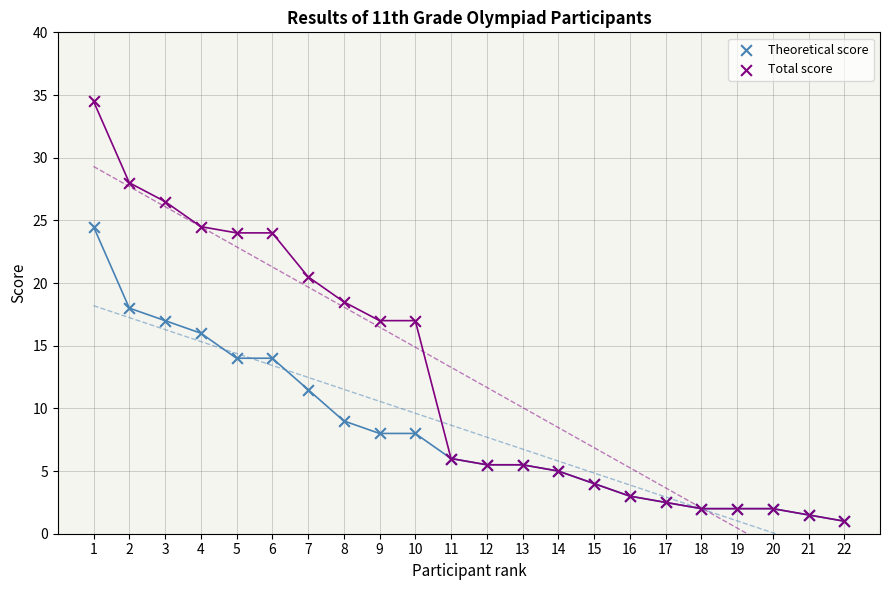

What are all the series names shown in the legend?

Theoretical score, Total score